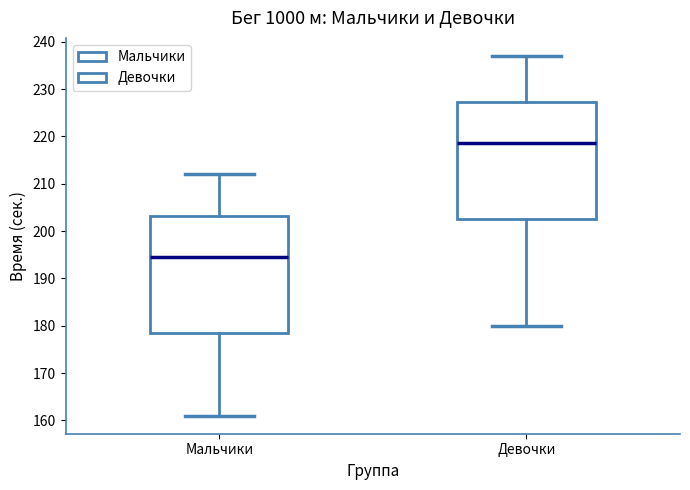

Reading left to right, transcribe this box plot: for each box, give where its median line is, the range the box spans, and where its two whiskers end, as read against the y-axis. The values are not printed on the chart, so give them approximately, as read against the axis.

Мальчики: median 195, box 179 to 203, whiskers 161 to 212
Девочки: median 219, box 203 to 227, whiskers 180 to 237